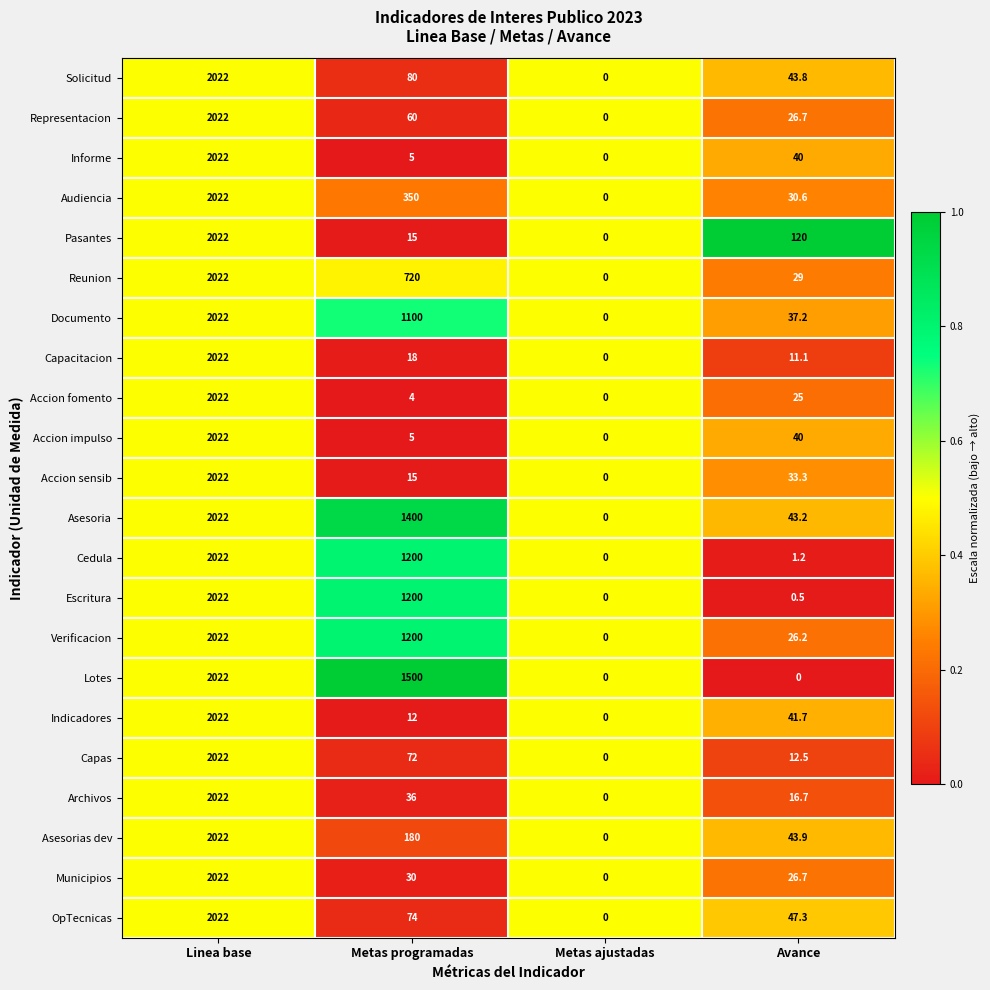

At which category is the sum across all series the highest?

Linea base